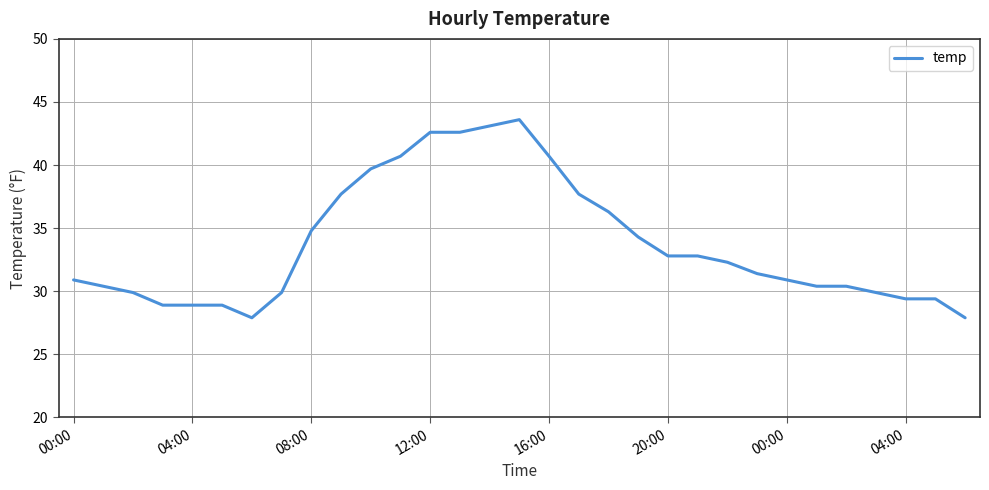

What is the difference between the maximum and minimum values?

15.7